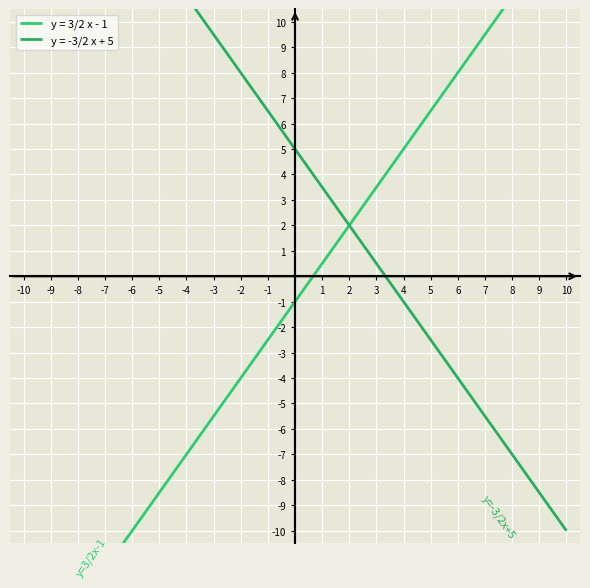

How many values in y = -3/2 x + 5 are above zero?

14